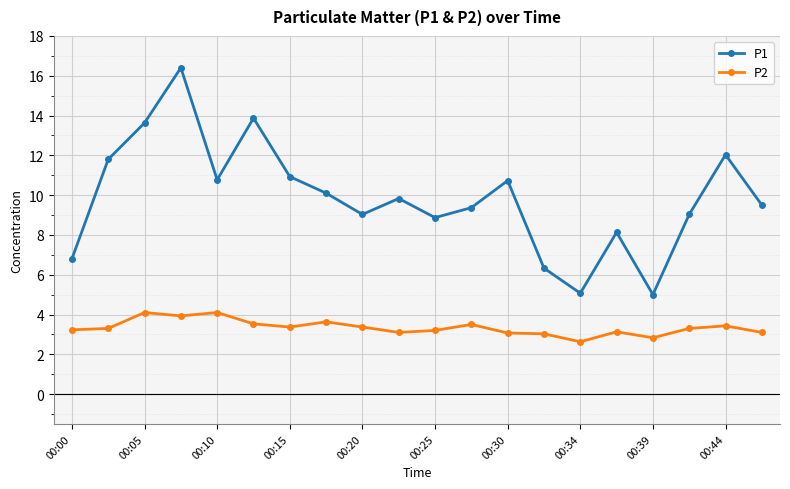

What is the value of the P1 point at the 7th from the left?

10.9